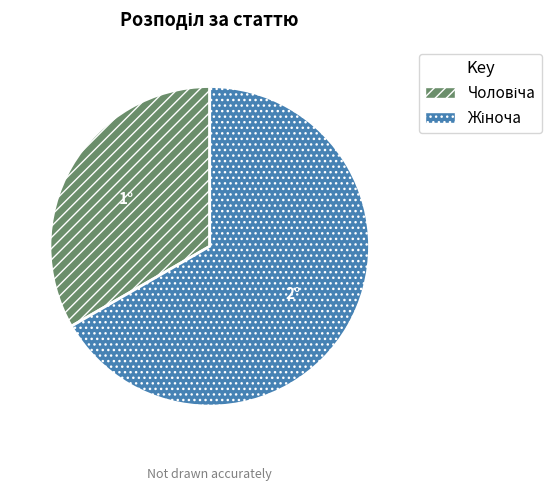

Is there a majority slice in this chart?

Yes